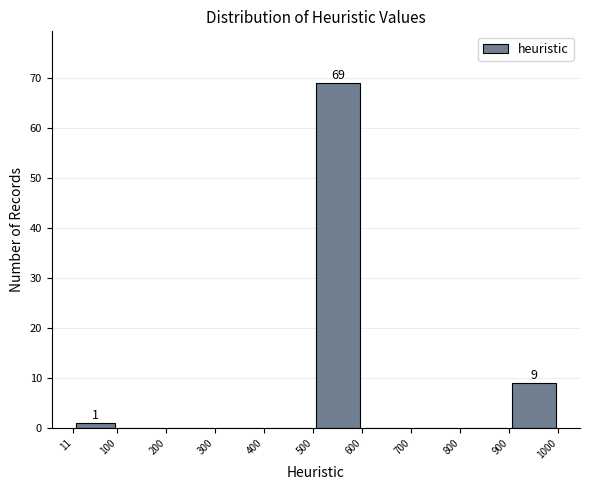

Over which range of the x-axis is the bar tallest?

500 to 600